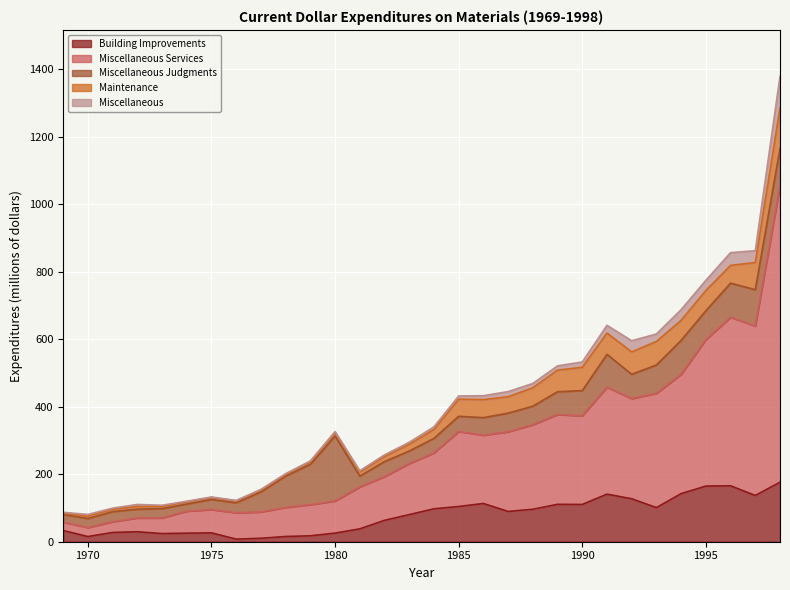

How many intersections are there between Miscellaneous Judgments and Building Improvements?

6